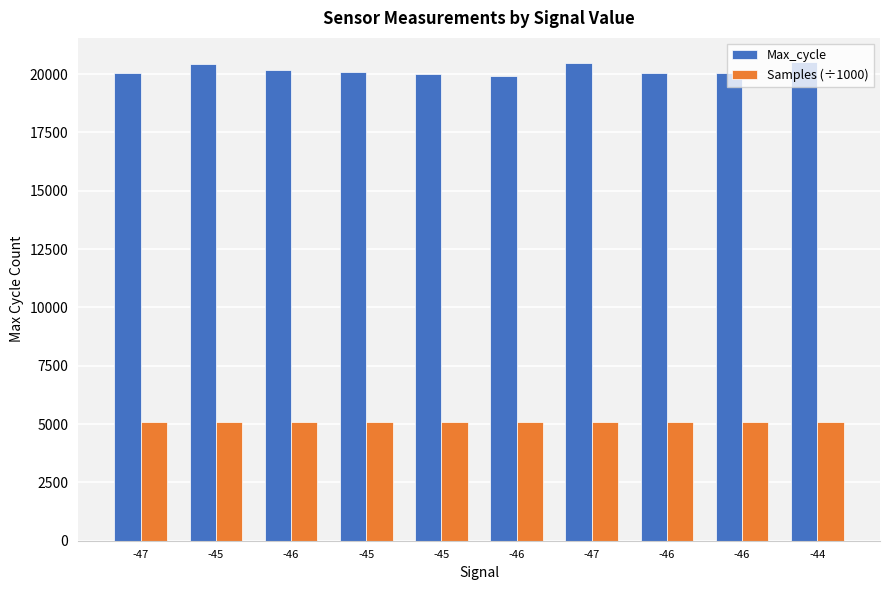

What is the value of the Samples (÷1000) bar at the 6th from the left?

5075.8